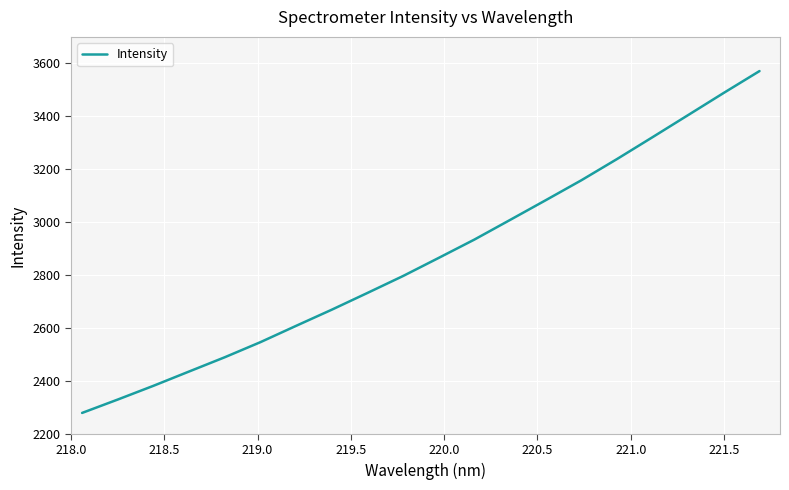

What is the difference between the maximum and minimum values?

1291.9